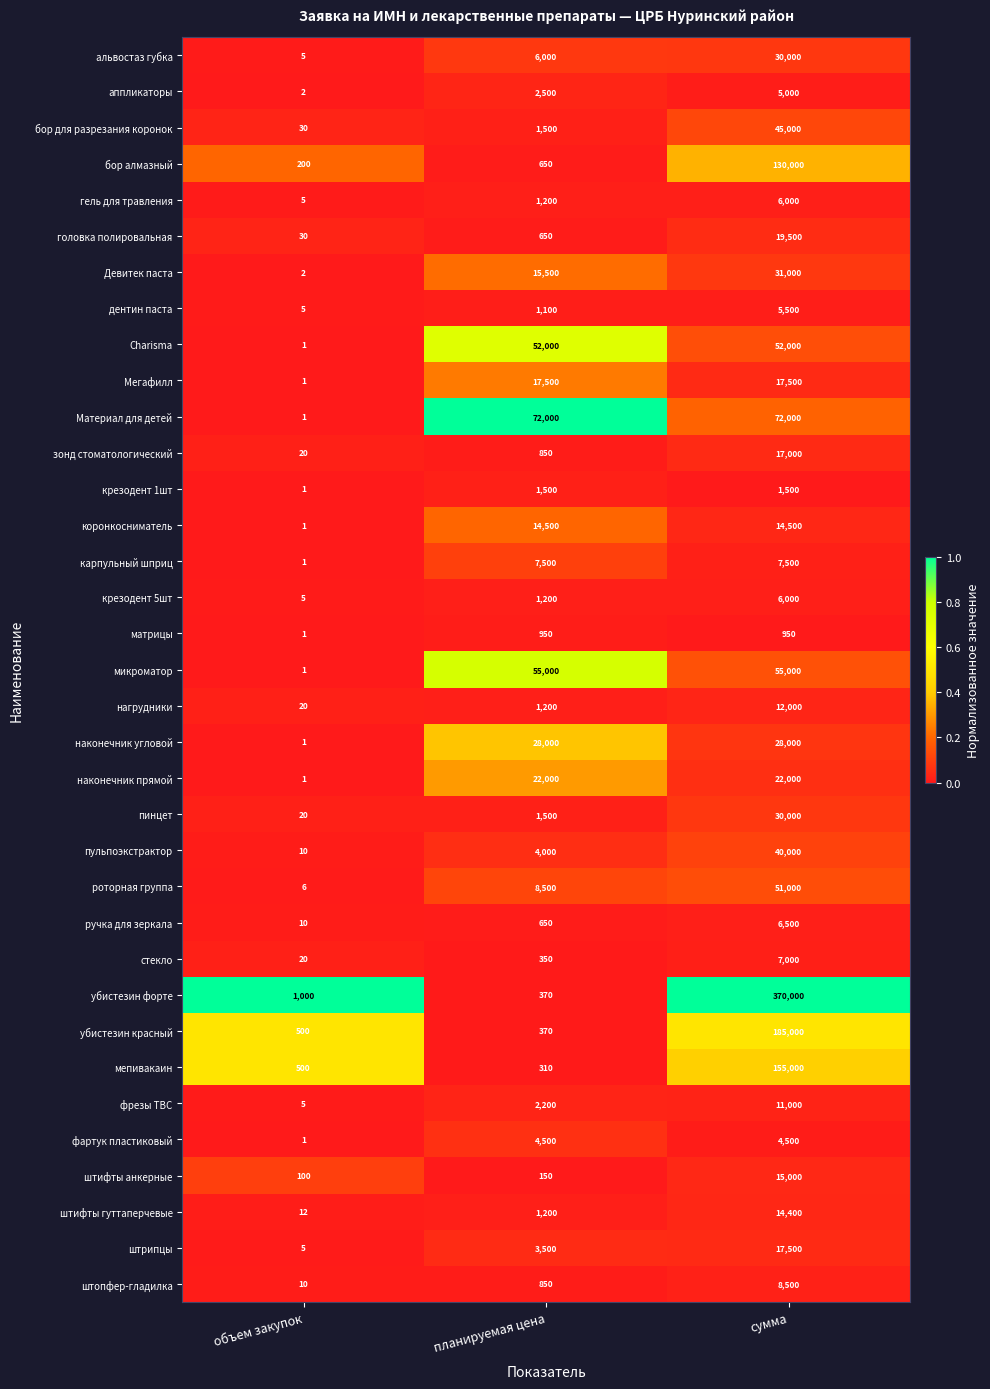

At which category is the sum across all series the highest?

сумма